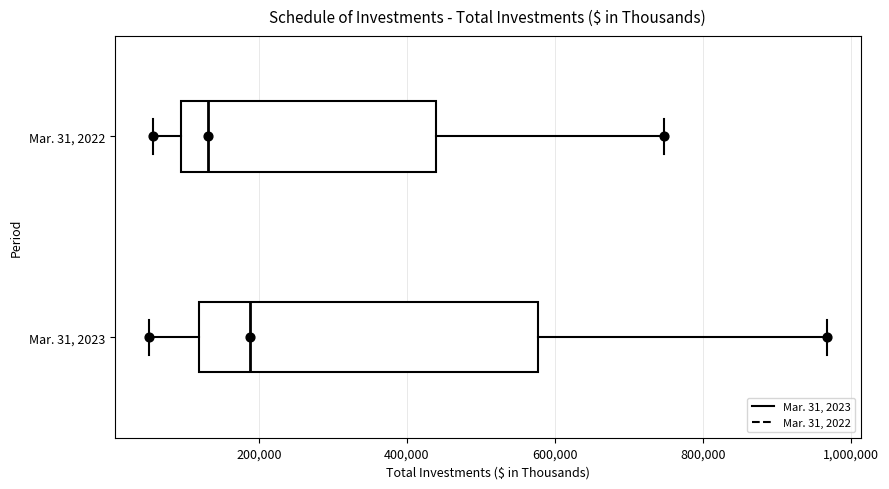

Reading bottom to top, transcribe this box plot: for each box, give where its median line is, the range the box spans, and where its two whiskers end, as read against the x-axis. The values are not printed on the chart, so give them approximately, as read against the axis.

Mar. 31, 2023: median 180000, box 120000 to 580000, whiskers 60000 to 960000
Mar. 31, 2022: median 140000, box 100000 to 440000, whiskers 60000 to 740000